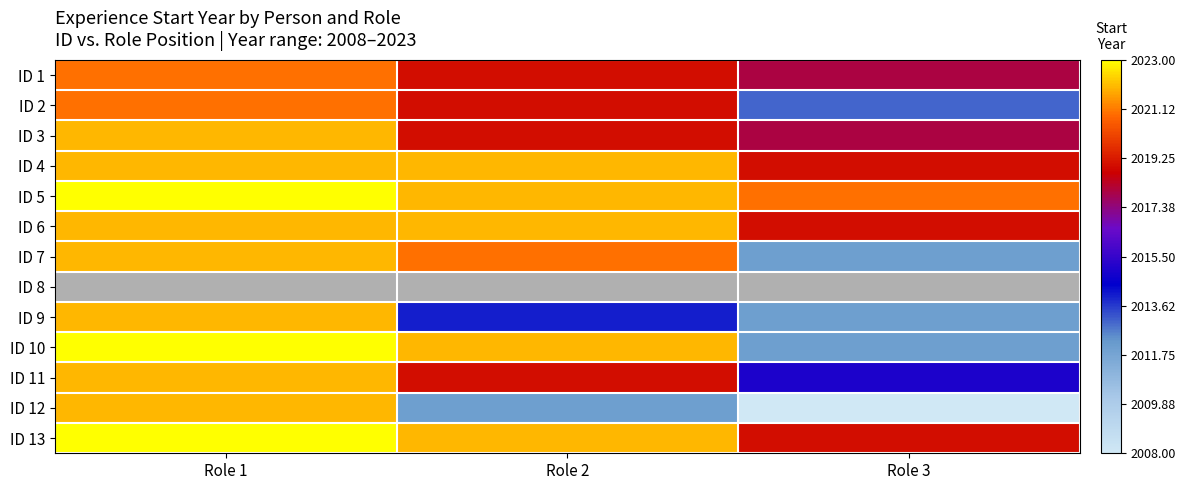

What is the difference between the second highest and minimum values in the ID 13 series?

3.0